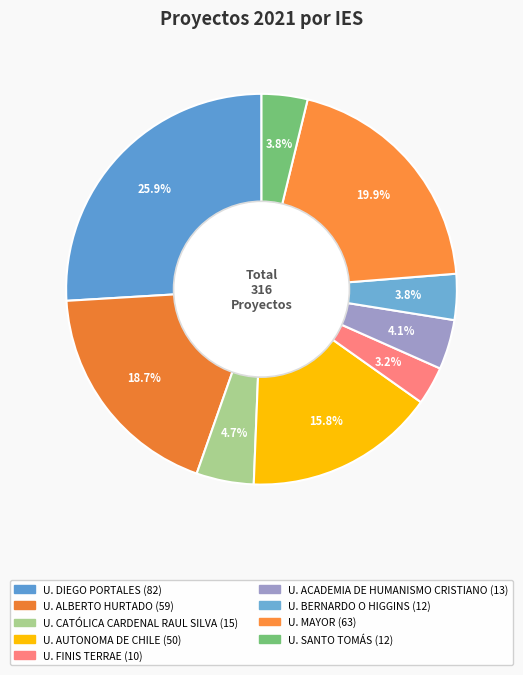

Count the number of slices in the pie.

9